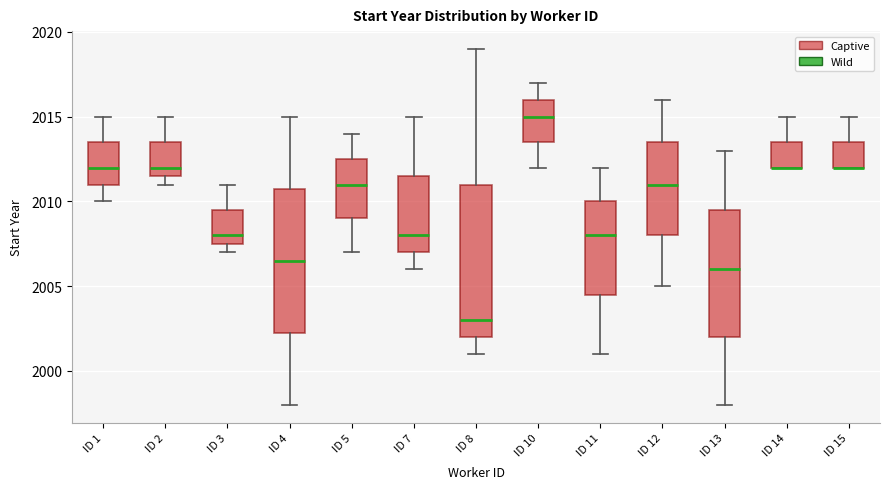

Where does the median line of the box for ID 1 sit on the y-axis? The values are not printed on the chart, so give them approximately, as read against the axis.

2012.0